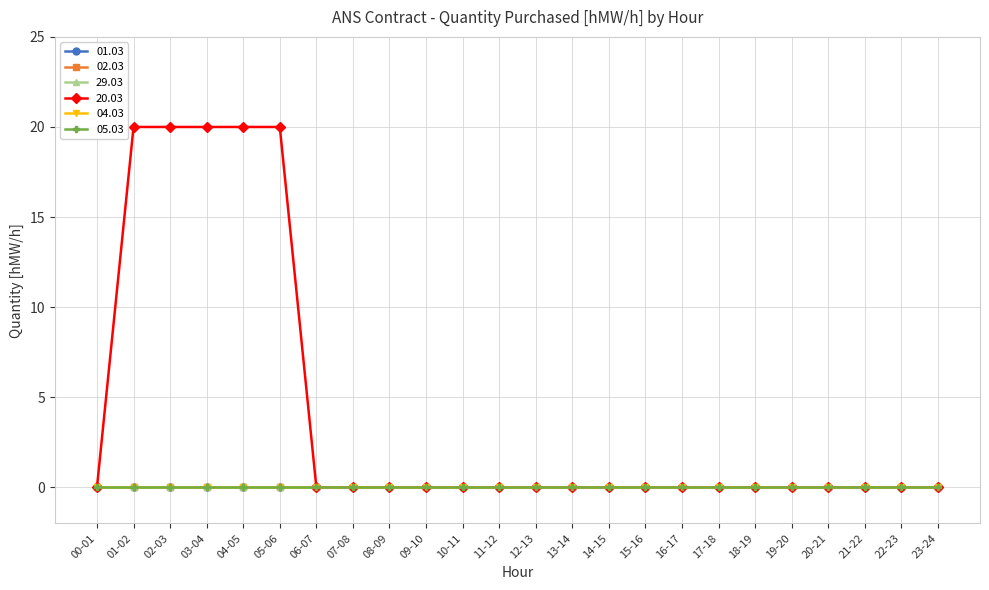

Does the chart have visible grid lines?

Yes